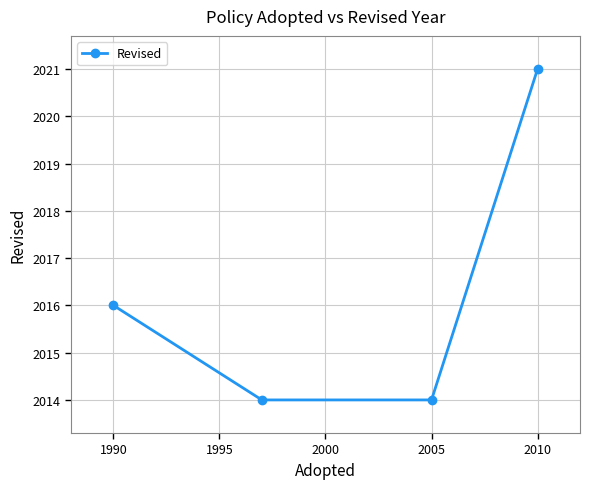

Count the values in the range 2014 to 2021.

4